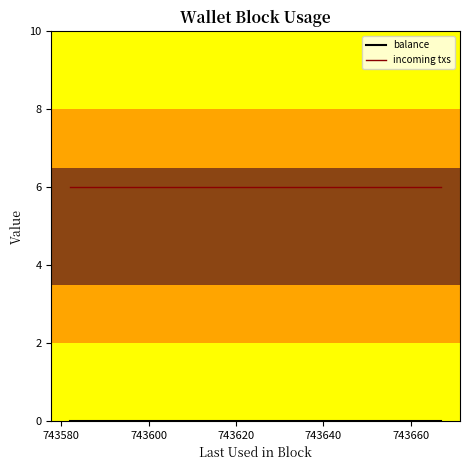

At how many categories does at least one series exceed 2?

20